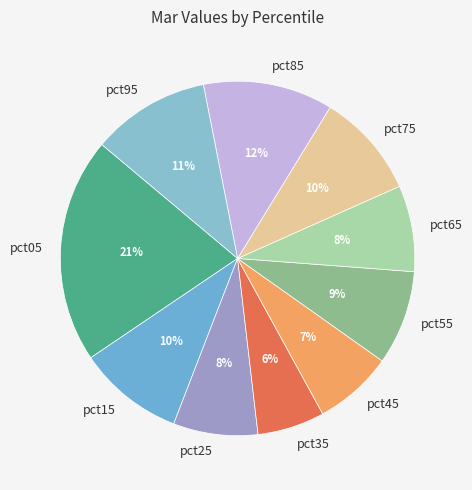

The pct95 slice represents 3% of the pie. True or false?

False